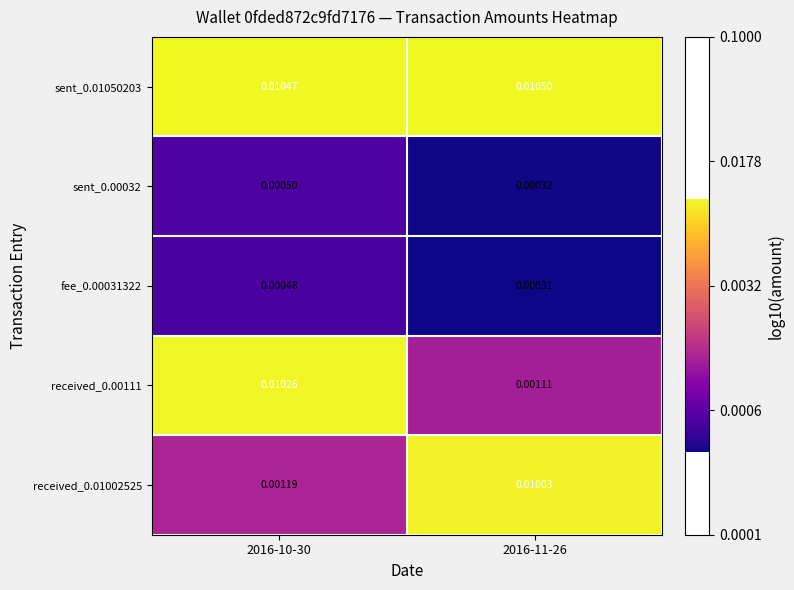

Is the value of received_0.00111 at 2016-10-30 greater than the value of fee_0.00031322 at 2016-10-30?

Yes